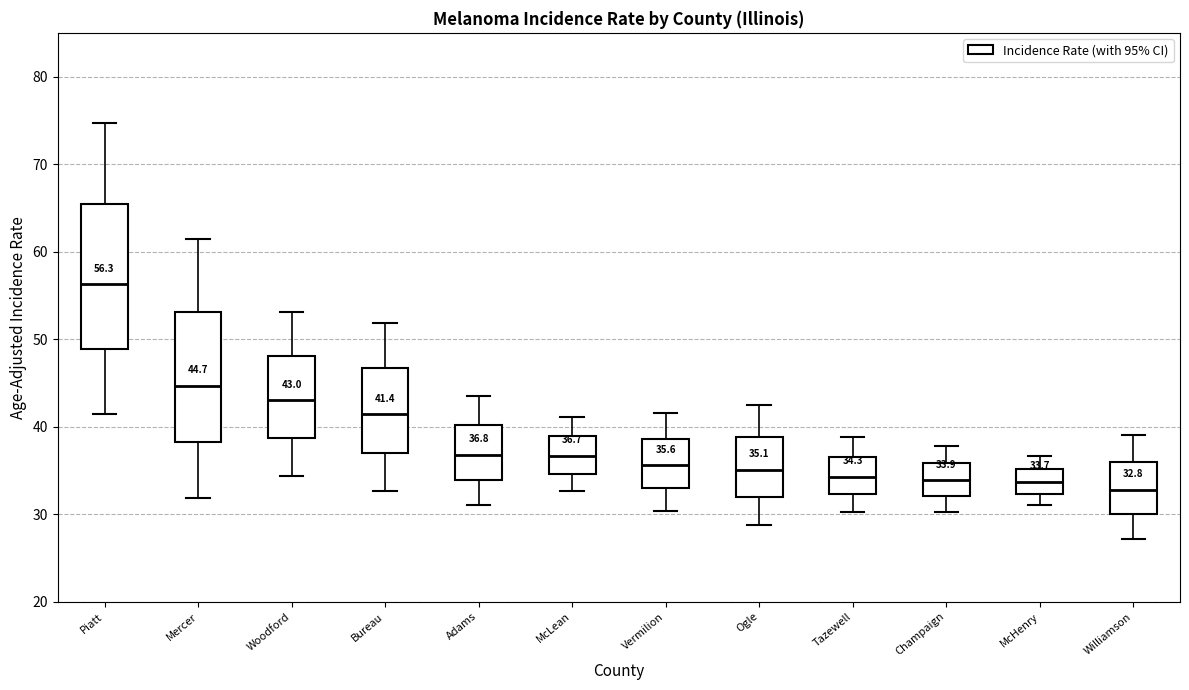

Comparing the boxes themselves (not the whiskers), which one is the tallest?

Piatt